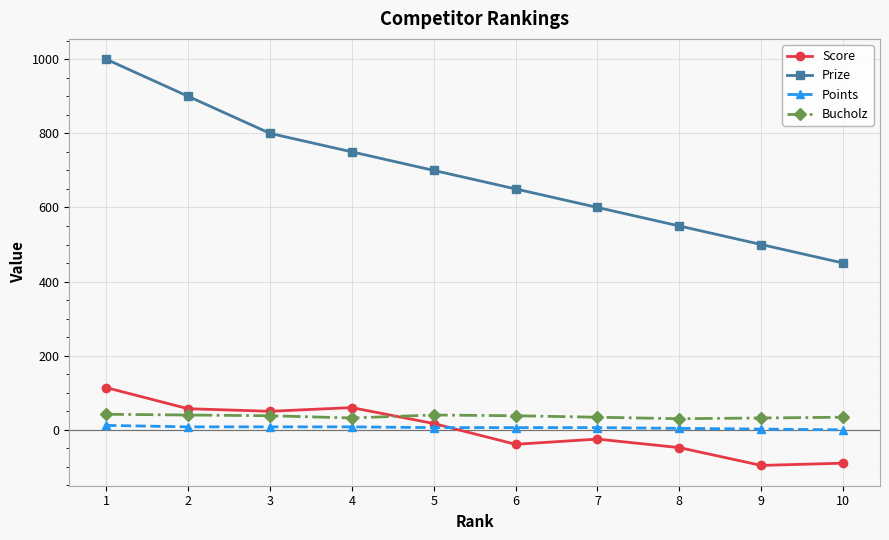

True or false: Score has more than 2 points higher than both neighbors.

False